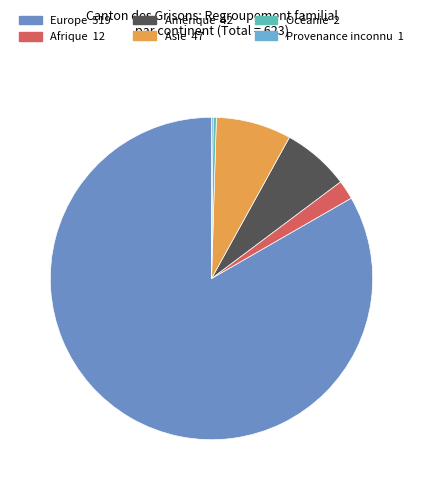

True or false: Amérique accounts for 1% of the total.

False